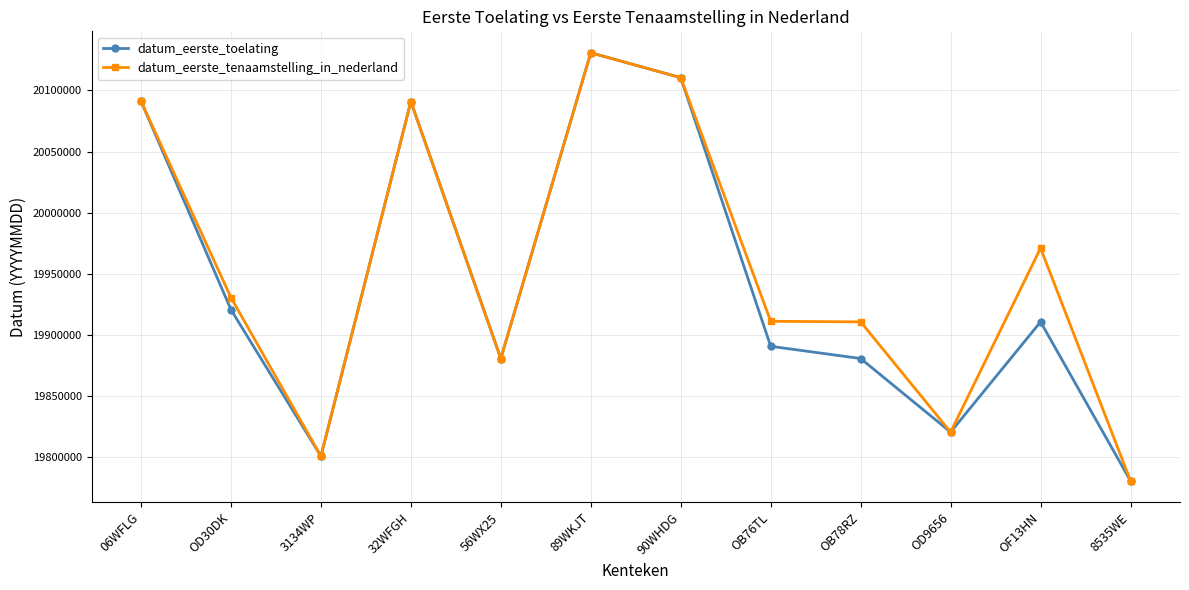

Where does the datum_eerste_tenaamstelling_in_nederland series first go above 19930519?

06WFLG